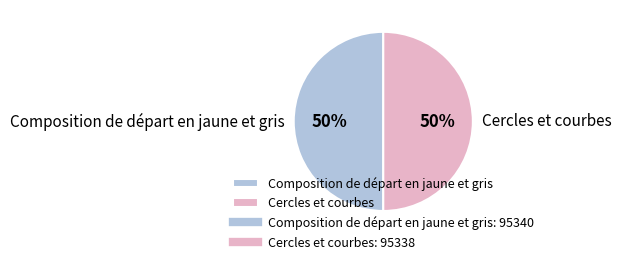

Do Composition de départ en jaune et gris and Cercles et courbes together represent more than half of the pie?

Yes